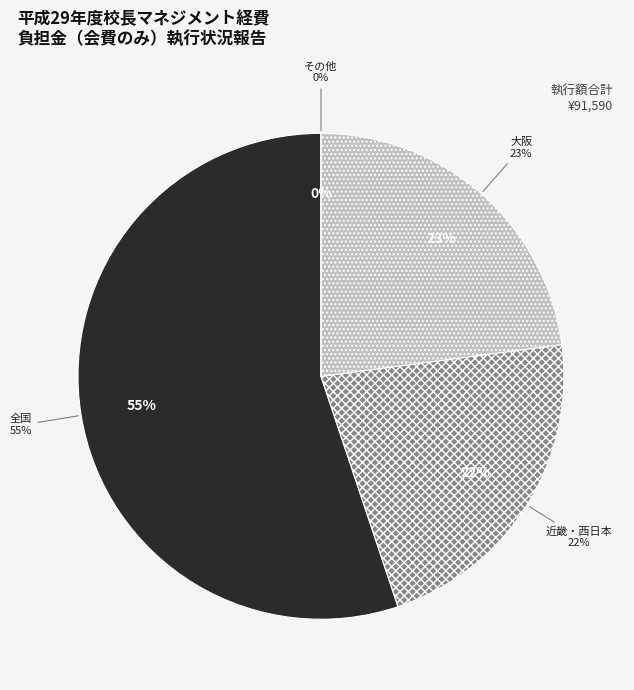

True or false: 全国特別支援学校長会 accounts for 6% of the total.

False